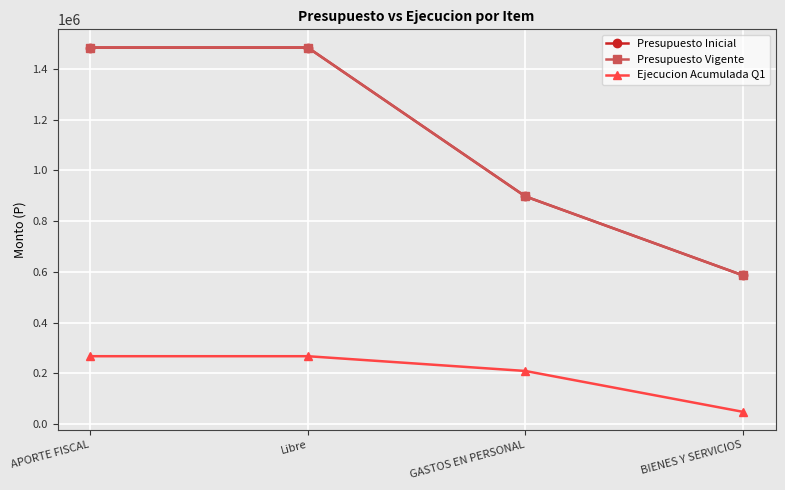

Reading left to right, transcribe all the data shown in this chart.

Presupuesto Inicial: 1484181	1484181	897628	586553
Presupuesto Vigente: 1484181	1484181	897628	586553
Ejecucion Acumulada Q1: 267832	267832	209669	48642